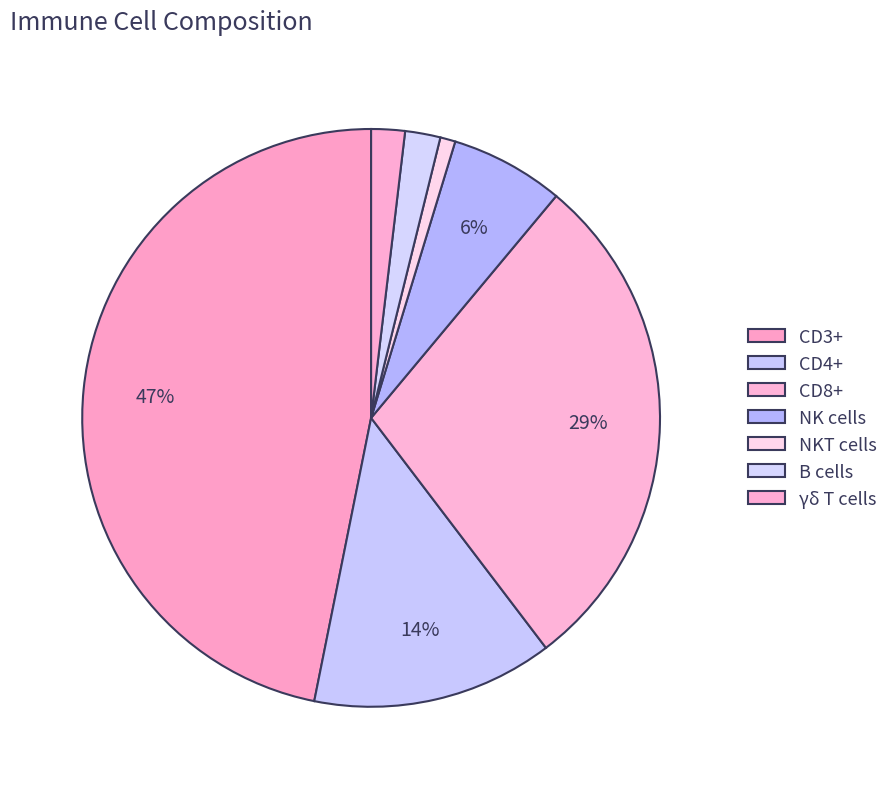

Which slice is the largest?

CD3+